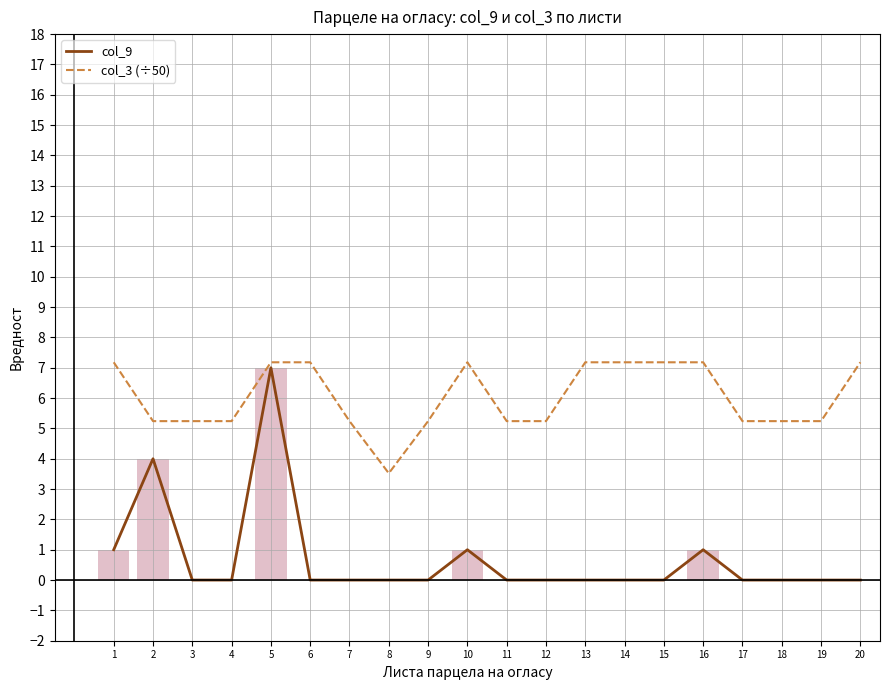

Is it true that col_9 equals -3.9 at 15?

False